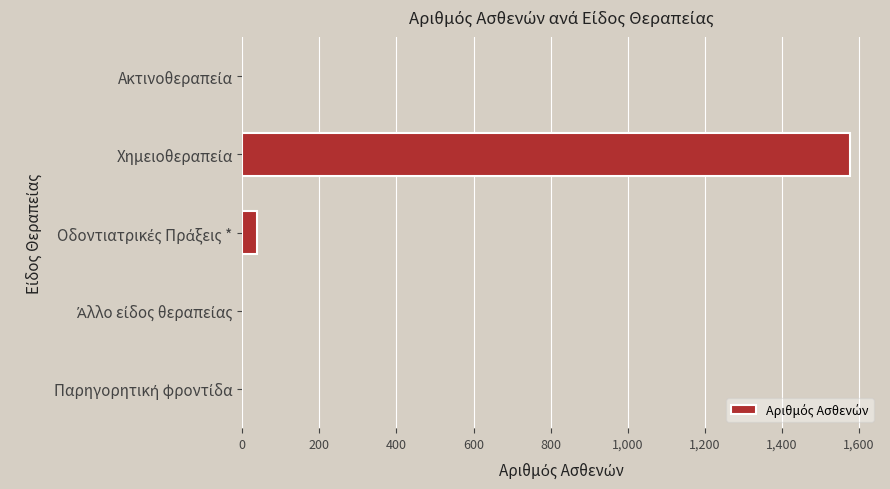

What is the maximum value shown in the chart?

1576